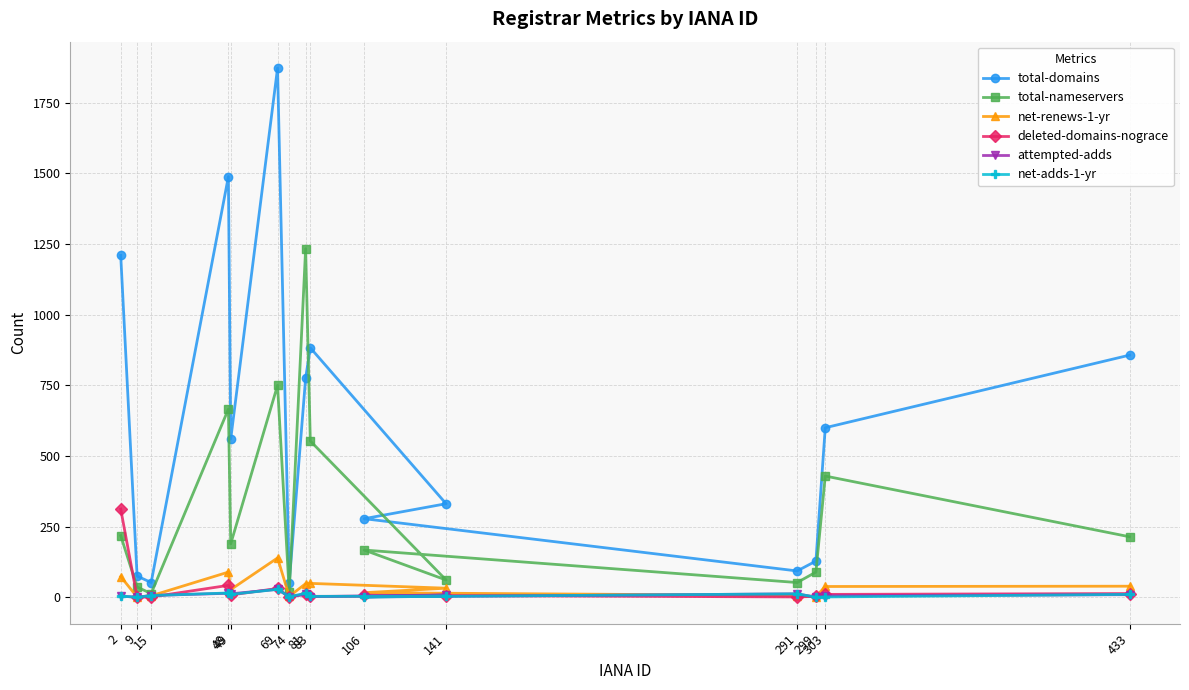

What is the maximum value for net-renews-1-yr?

139